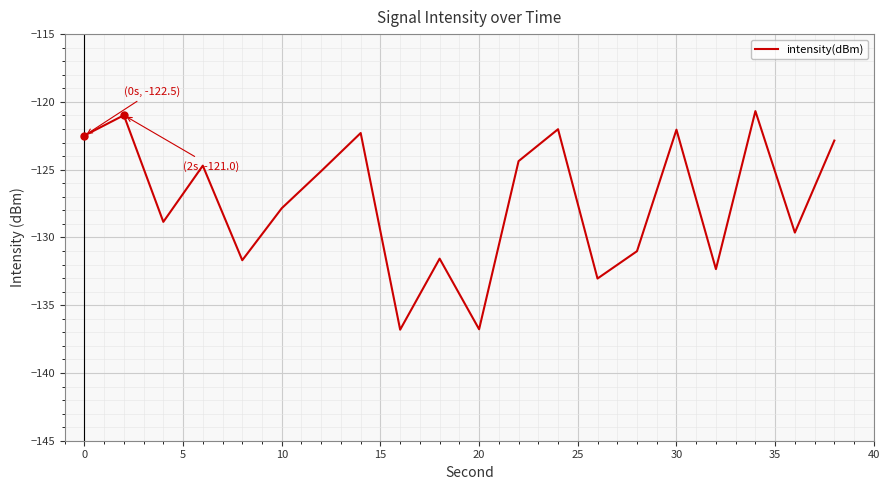

What is the greatest value displayed?

-120.7